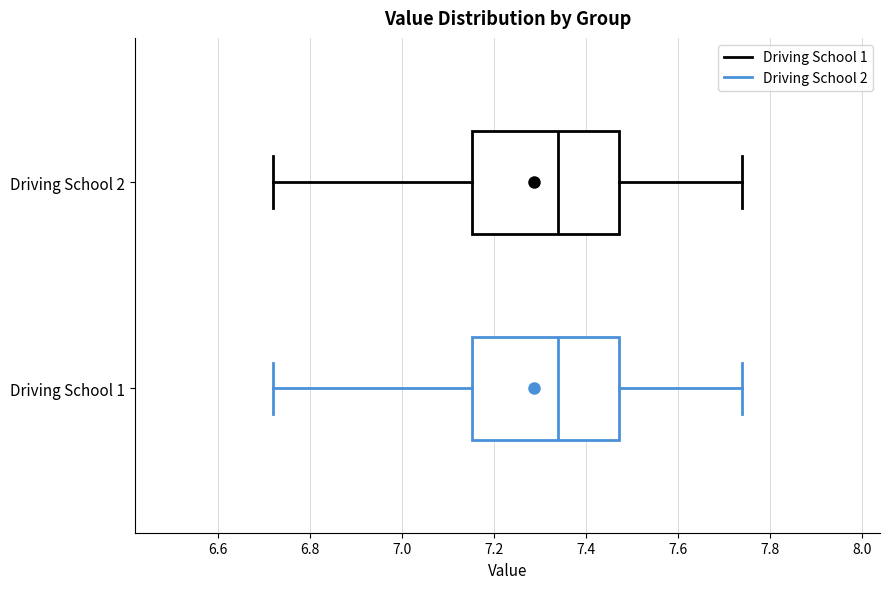

Reading bottom to top, transcribe this box plot: for each box, give where its median line is, the range the box spans, and where its two whiskers end, as read against the x-axis. The values are not printed on the chart, so give them approximately, as read against the axis.

Driving School 1: median 7.34, box 7.16 to 7.48, whiskers 6.72 to 7.74
Driving School 2: median 7.34, box 7.16 to 7.48, whiskers 6.72 to 7.74